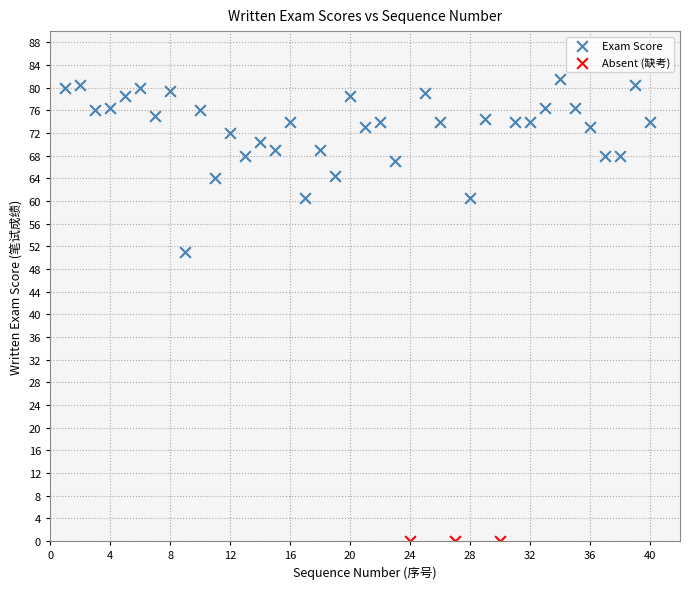

Which series reaches the maximum Y coordinate?

Exam Score